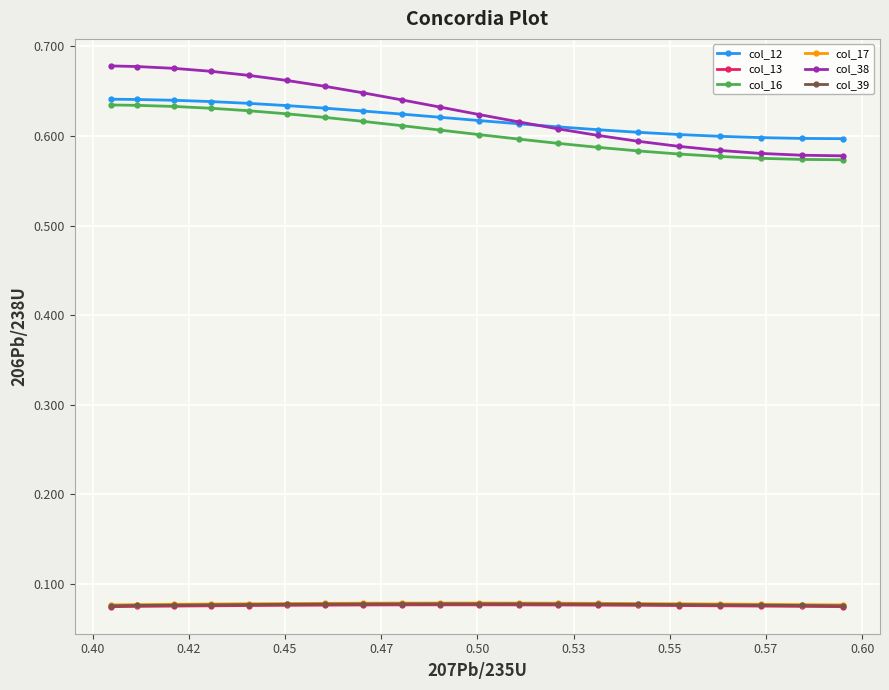

True or false: col_16 and col_12 cross at least once.

False